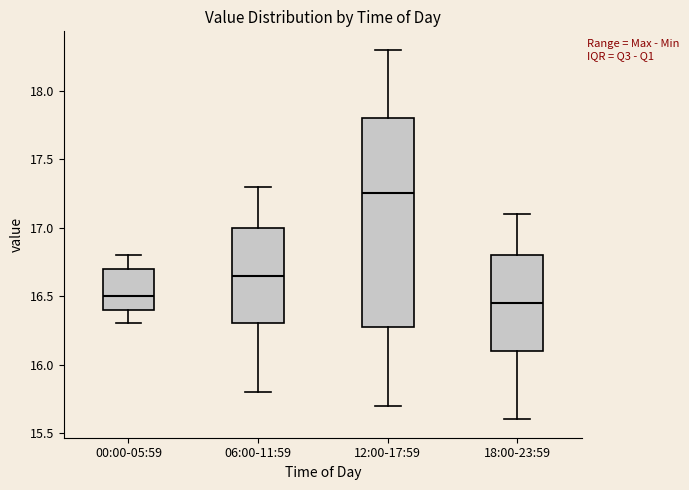

Which box is the tallest, from its lower edge to its upper edge?

12:00-17:59